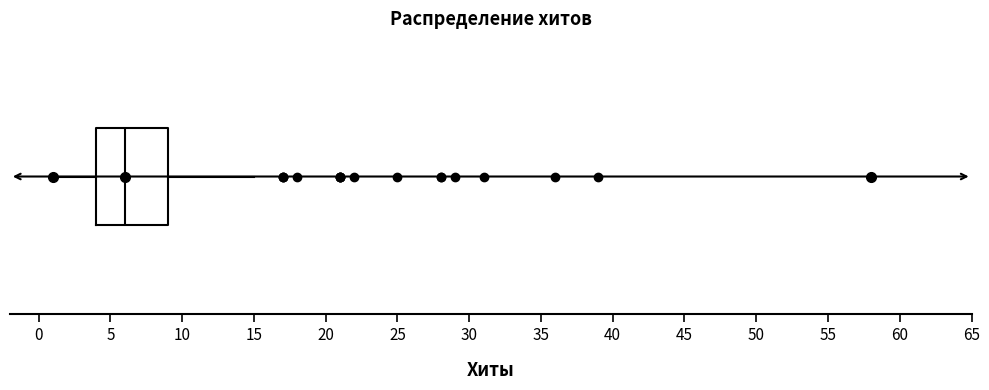

Read this box plot against the x-axis: the position of the median line, the range covered by the box, and the ends of both whiskers. The values are not printed on the chart, so give them approximately, as read against the axis.

median 6, box 4 to 9, whiskers 1 to 15